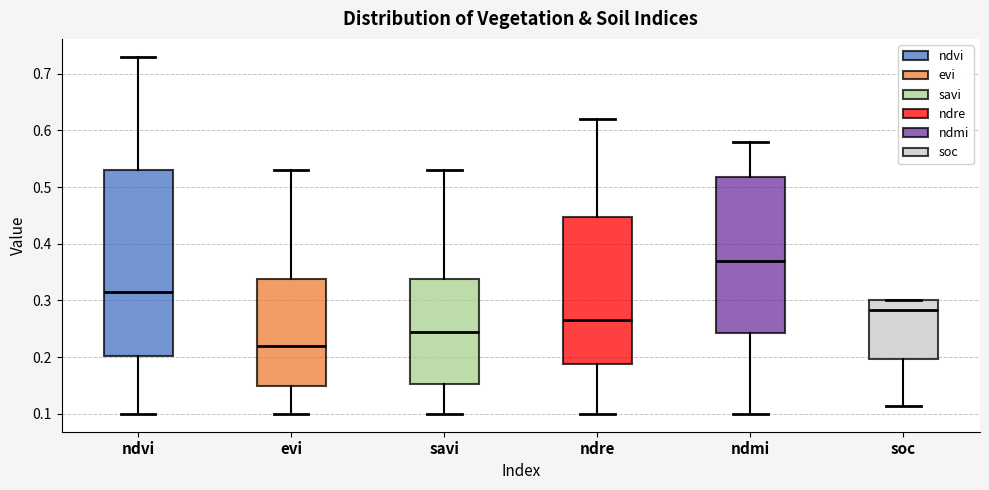

Reading left to right, transcribe this box plot: for each box, give where its median line is, the range the box spans, and where its two whiskers end, as read against the y-axis. The values are not printed on the chart, so give them approximately, as read against the axis.

ndvi: median 0.32, box 0.20 to 0.53, whiskers 0.10 to 0.73
evi: median 0.22, box 0.15 to 0.34, whiskers 0.10 to 0.53
savi: median 0.25, box 0.15 to 0.34, whiskers 0.10 to 0.53
ndre: median 0.27, box 0.19 to 0.45, whiskers 0.10 to 0.62
ndmi: median 0.37, box 0.24 to 0.52, whiskers 0.10 to 0.58
soc: median 0.28, box 0.20 to 0.30, whiskers 0.11 to 0.30